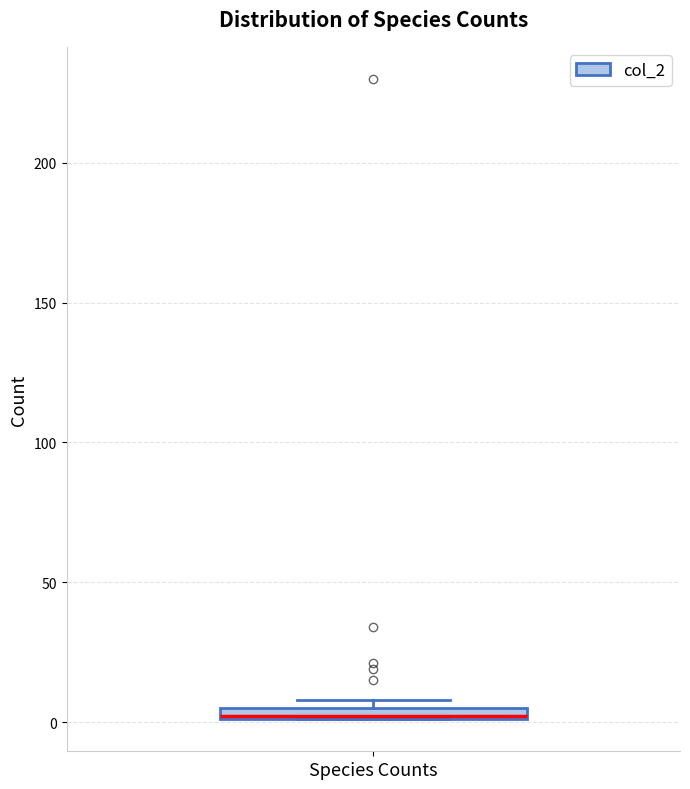

Where is the upper edge of the box for Species Counts on the y-axis? The values are not printed on the chart, so give them approximately, as read against the axis.

5